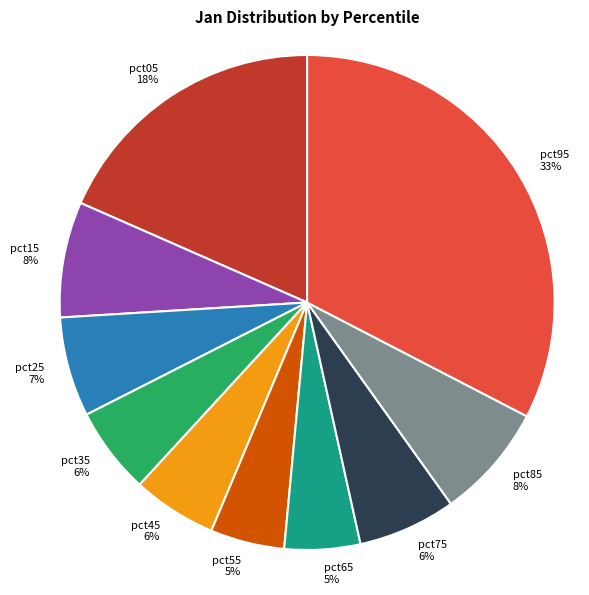

Does any single category account for the majority?

No